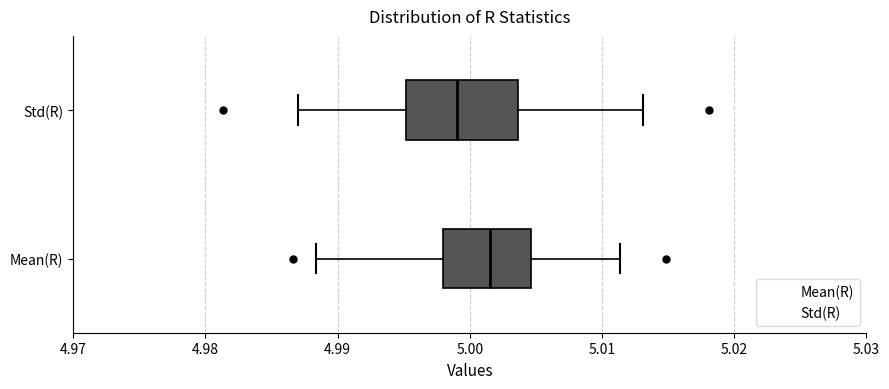

Reading bottom to top, transcribe this box plot: for each box, give where its median line is, the range the box spans, and where its two whiskers end, as read against the x-axis. The values are not printed on the chart, so give them approximately, as read against the axis.

Mean(R): median 5.002, box 4.998 to 5.005, whiskers 4.988 to 5.011
Std(R): median 4.999, box 4.995 to 5.004, whiskers 4.987 to 5.013